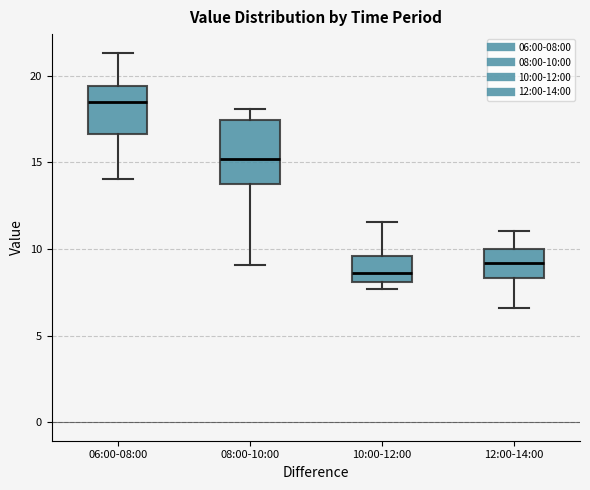

Reading left to right, read every box against the y-axis: the position of its median line, the range the box covers, and the ends of its whiskers. The values are not printed on the chart, so give them approximately, as read against the axis.

06:00-08:00: median 18.5, box 16.5 to 19.5, whiskers 14.0 to 21.5
08:00-10:00: median 15.0, box 13.5 to 17.5, whiskers 9.0 to 18.0
10:00-12:00: median 8.5, box 8.0 to 9.5, whiskers 7.5 to 11.5
12:00-14:00: median 9.0, box 8.5 to 10.0, whiskers 6.5 to 11.0